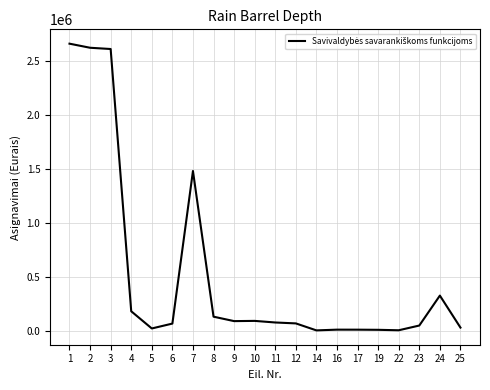

What is the greatest value displayed?

2662858